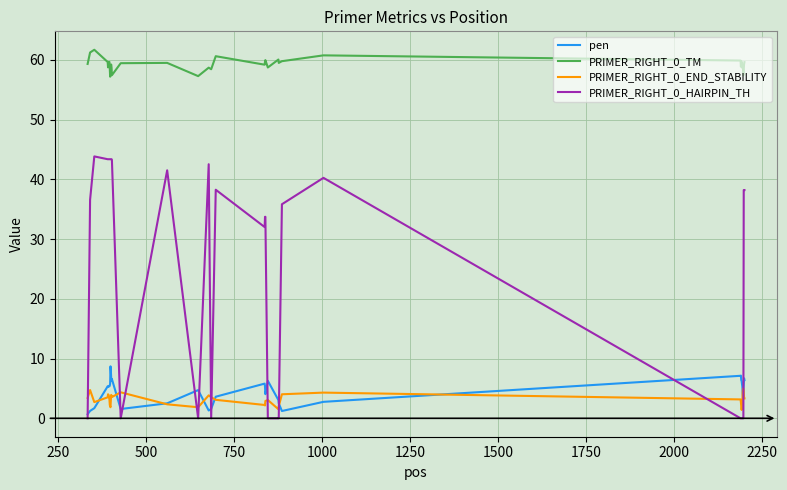

True or false: PRIMER_RIGHT_0_TM and pen cross at least once.

False